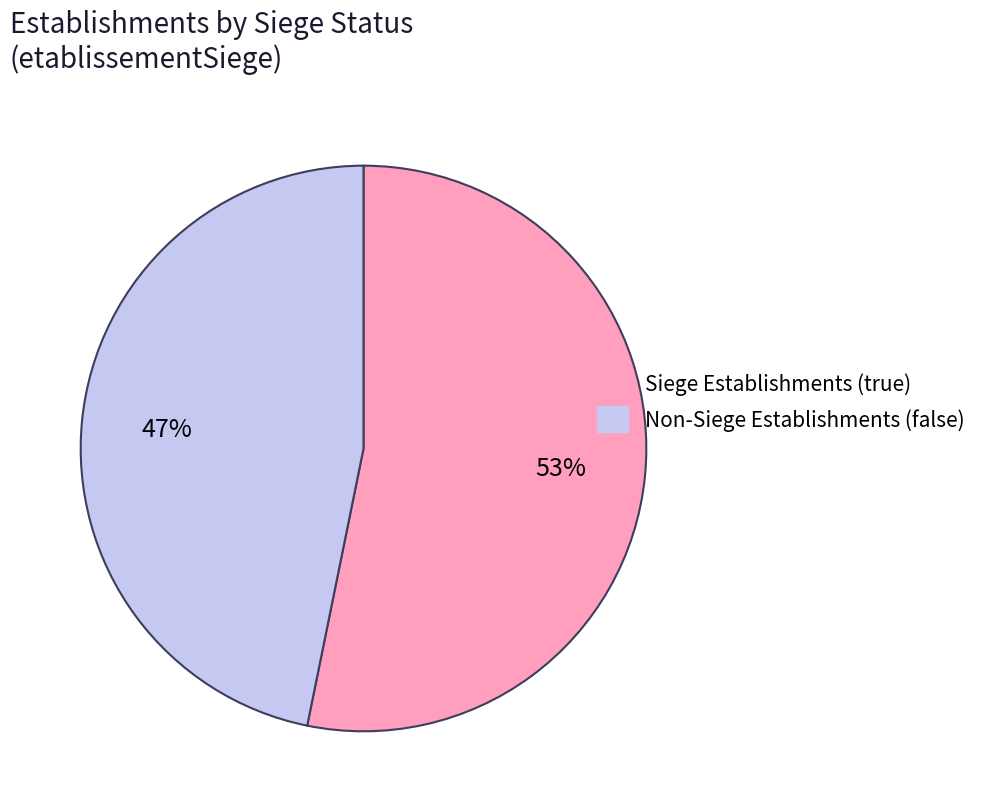

Which category has the smallest portion of the pie?

Non-Siege Establishments (false)